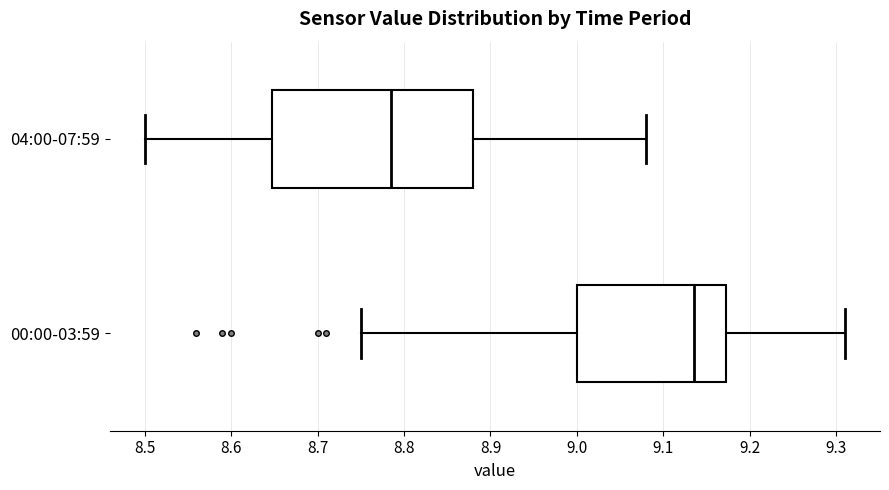

Comparing the boxes themselves (not the whiskers), which one is the widest?

04:00-07:59